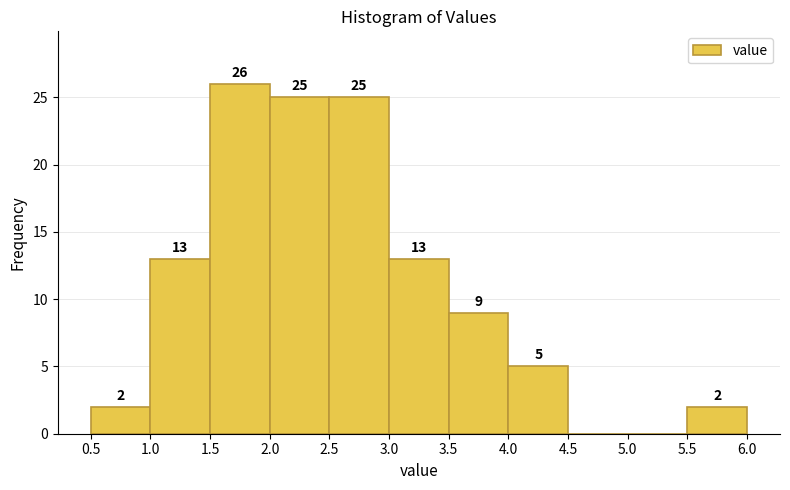

Over which range of the x-axis is the bar tallest?

1.5 to 2.0